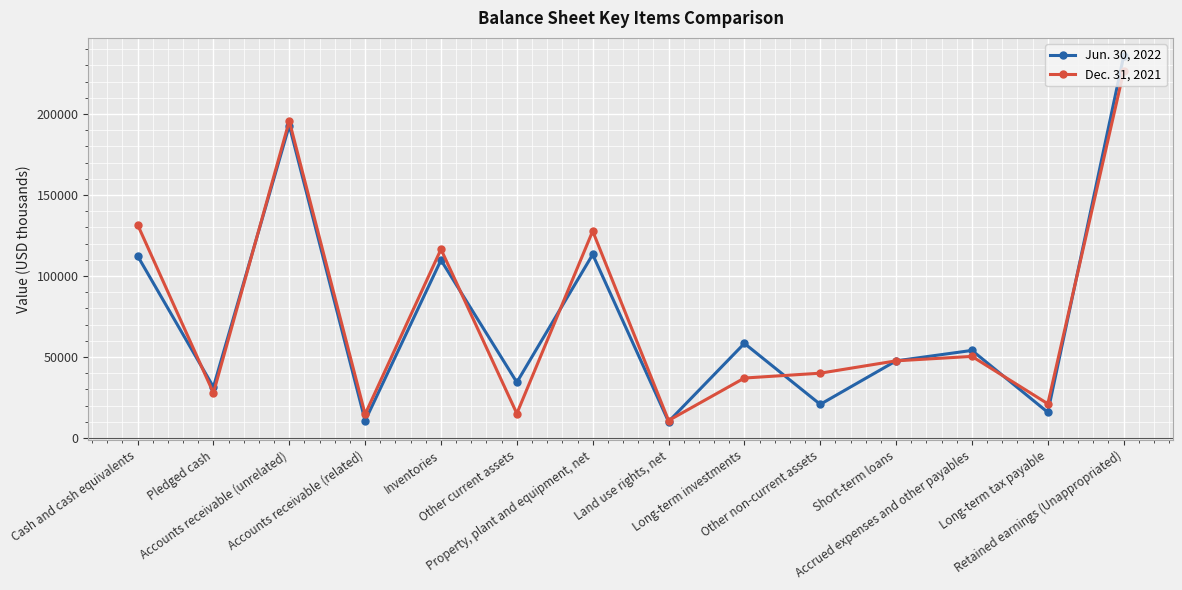

Which series has the widest spread of values?

Jun. 30, 2022